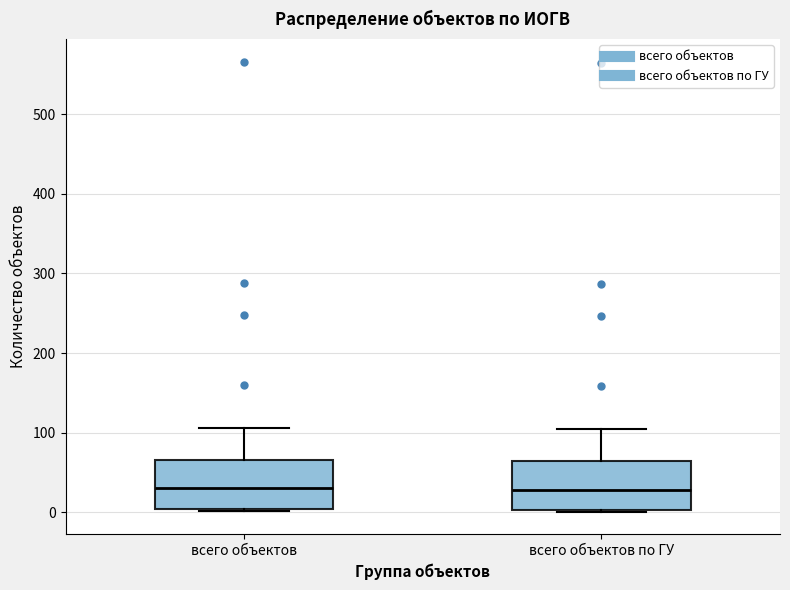

Where is the upper edge of the box for всего объектов по ГУ on the y-axis? The values are not printed on the chart, so give them approximately, as read against the axis.

70